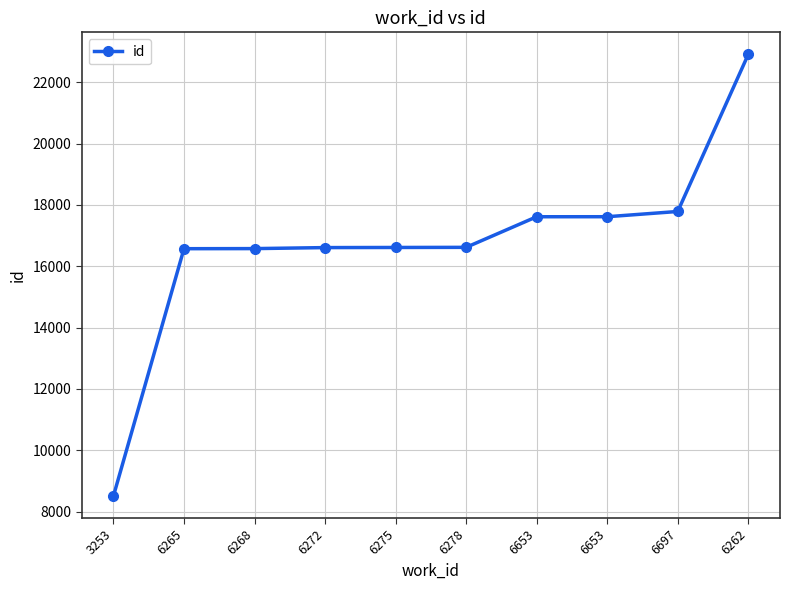

True or false: there are more than 1 points higher than both neighbors.

False